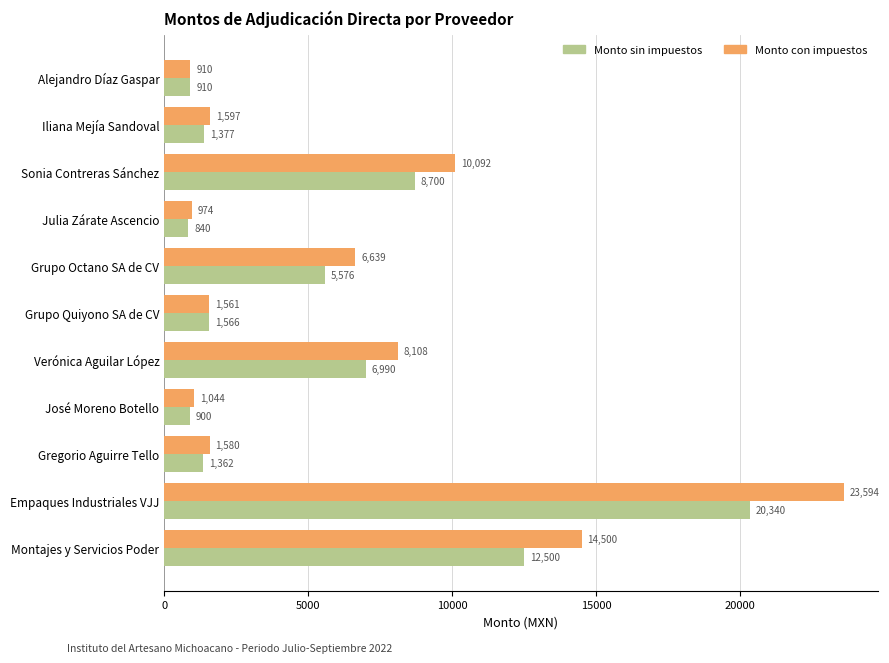

What is the total value across all series at Sonia Contreras Sánchez?

18792.0